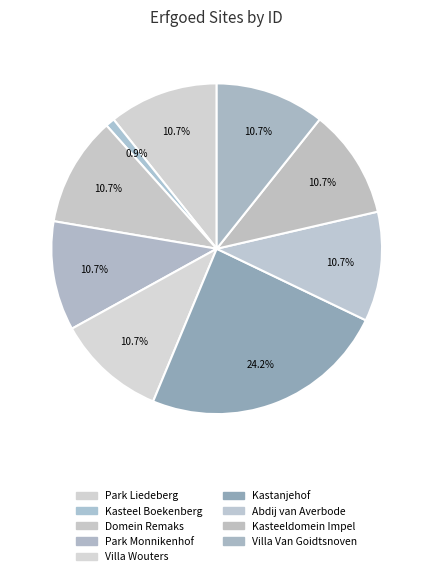

Which slice is the smallest?

Kasteel Boekenberg